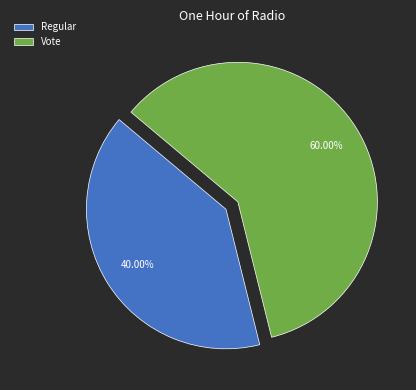

Does any single category account for the majority?

Yes